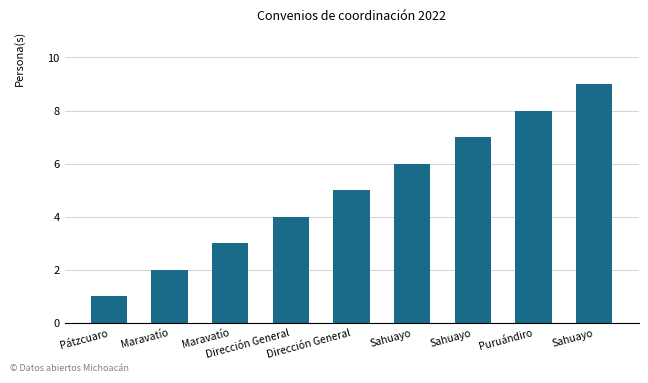

Reading right to left, list all the values displayed in this chart.

9	8	7	6	5	4	3	2	1